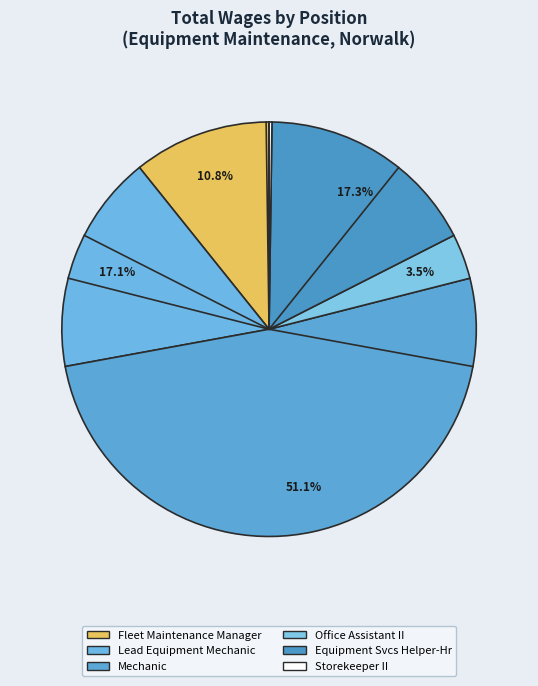

What is the change in value from Lead Equipment Mechanic to Equipment Svcs Helper-Hr?

+1880